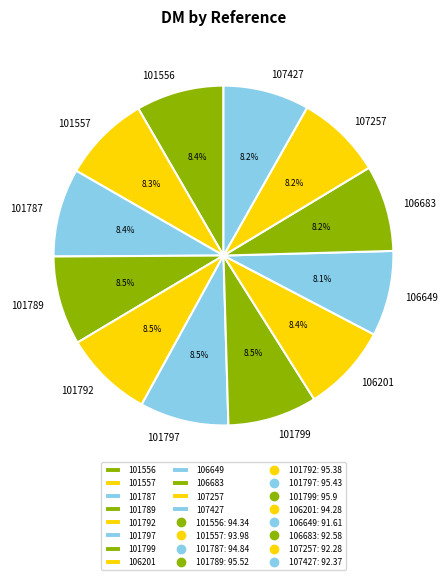

Does any single category account for the majority?

No